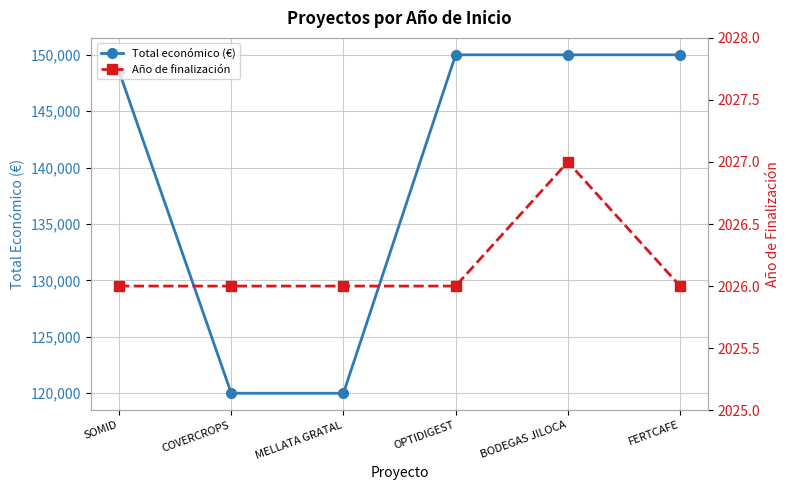

Rank the series by their maximum value, from highest to lowest.

Total económico (€), Año de finalización